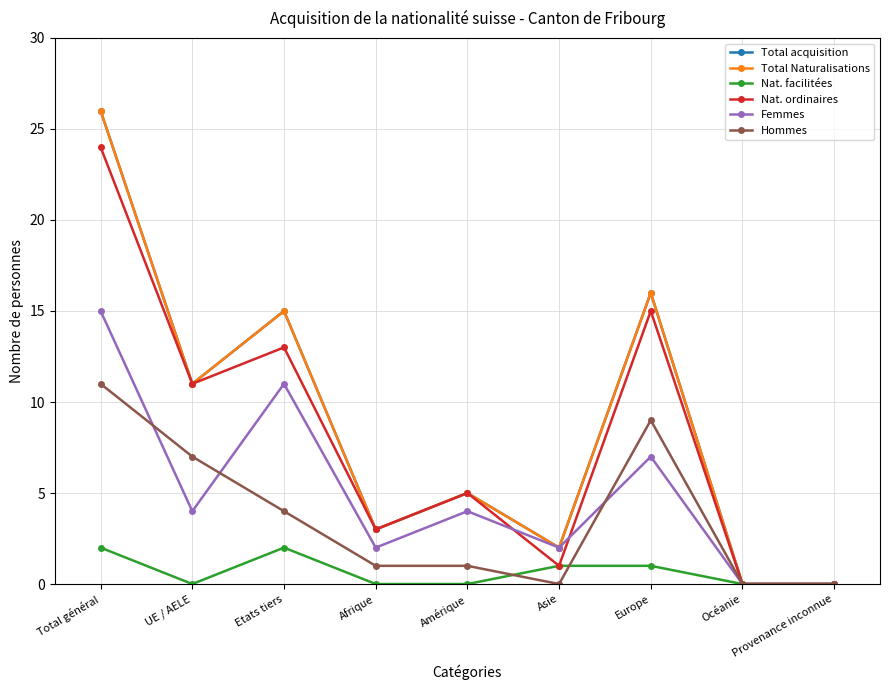

What is the difference between the maximum and minimum values in the Total Naturalisations series?

26